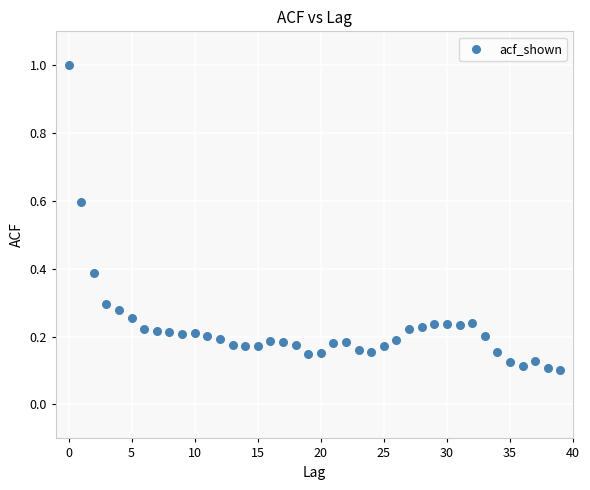

What is the range of Y values (max minus min)?

0.9